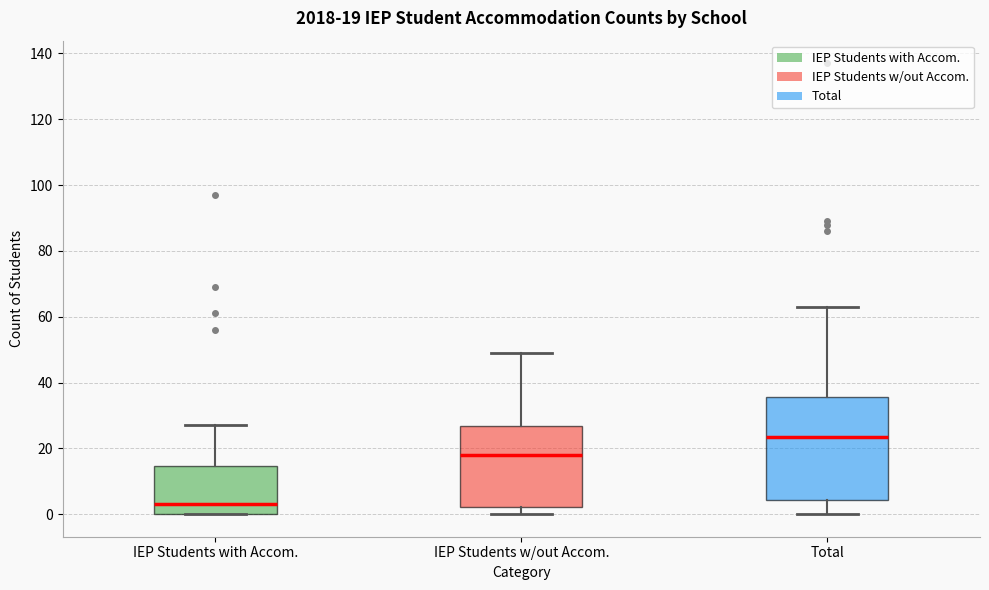

Which box is the tallest, from its lower edge to its upper edge?

Total